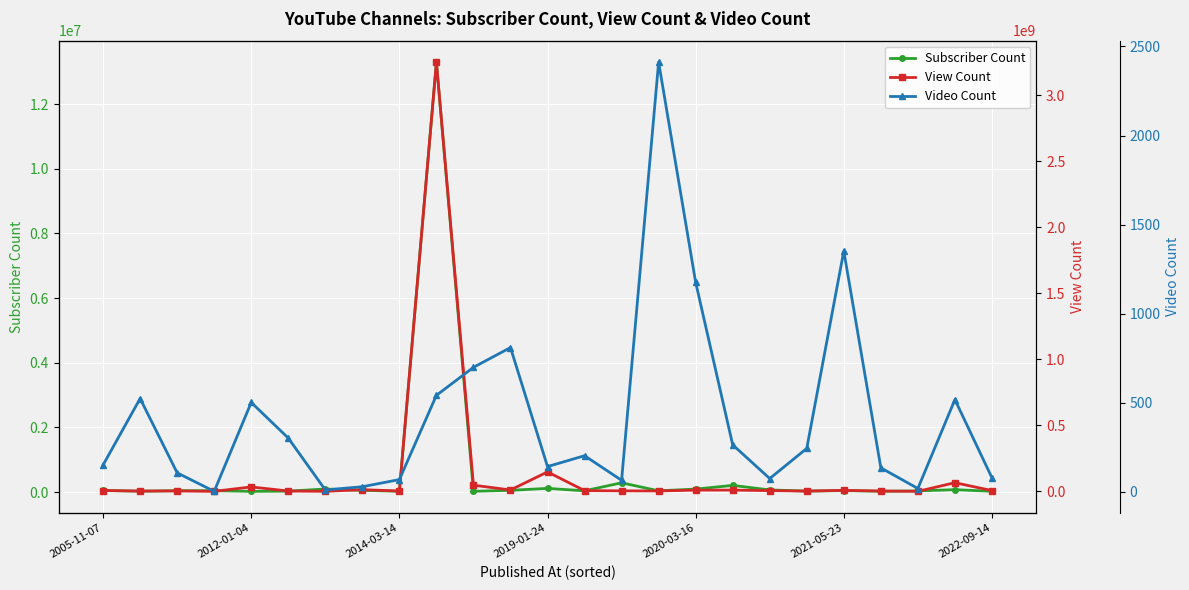

How many values in the Subscriber Count series are below 43200?

12